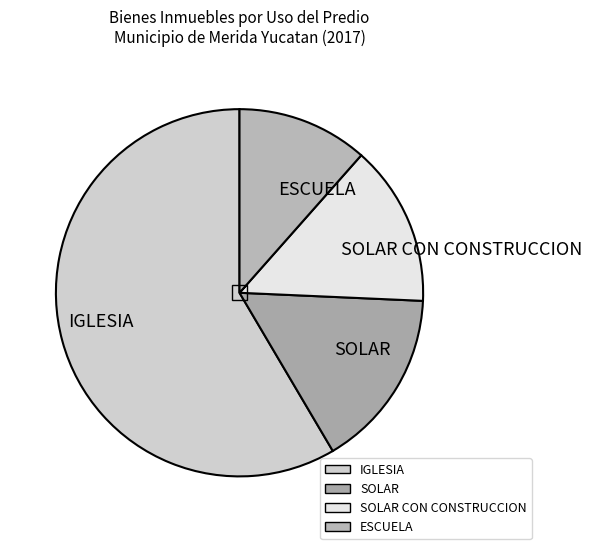

How many slices are in this pie chart?

4